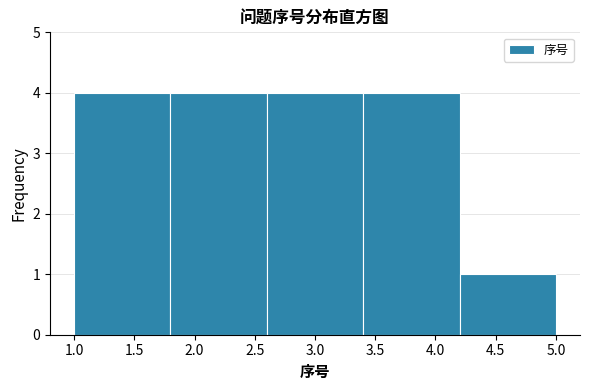

Reading left to right, transcribe this chart: for each bar, give the range it covers on the x-axis and its height. The values are not printed on the chart, so give them approximately, as read against the axis.

1.0 to 1.8: 4
1.8 to 2.6: 4
2.6 to 3.4: 4
3.4 to 4.2: 4
4.2 to 5.0: 1